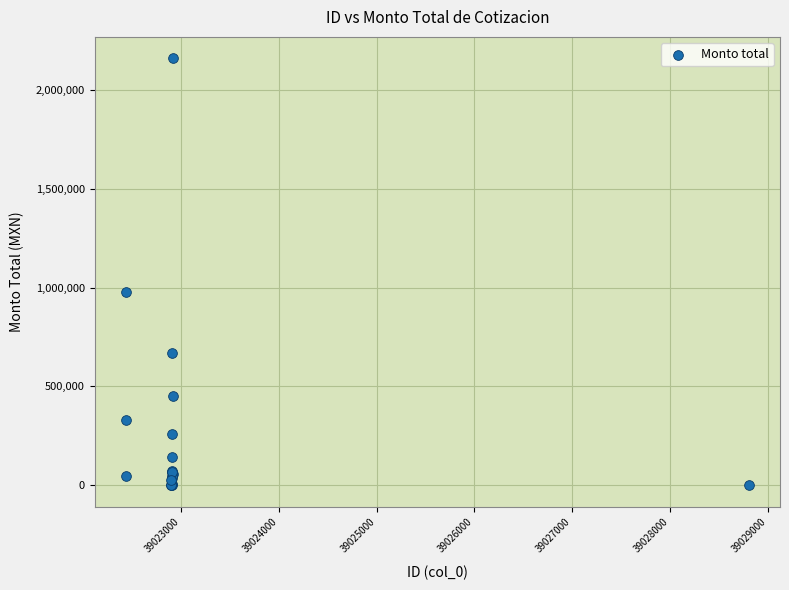

What Y value in the scatter plot is closest to 1080089?

975900.0